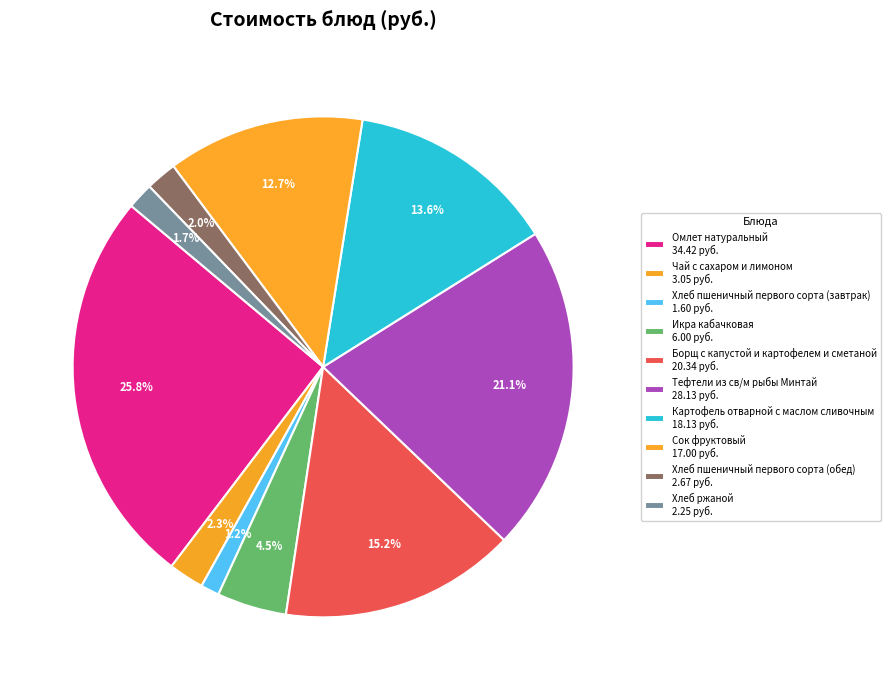

How many slices are in this pie chart?

10